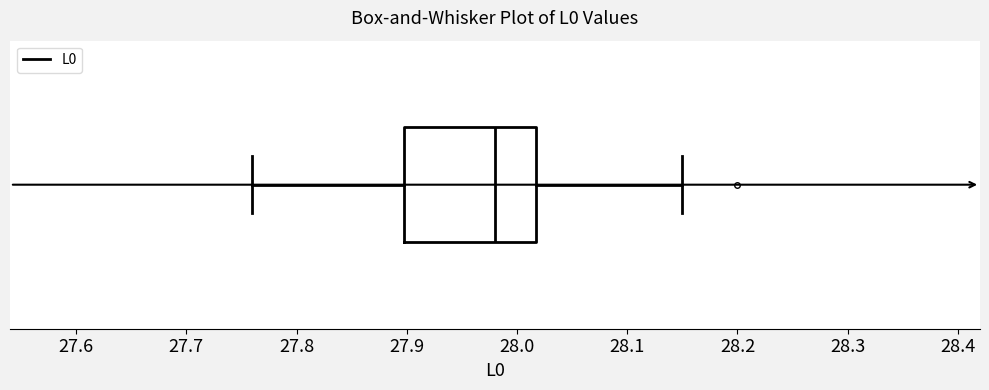

Read this box plot against the x-axis: the position of the median line, the range covered by the box, and the ends of both whiskers. The values are not printed on the chart, so give them approximately, as read against the axis.

median 27.98, box 27.90 to 28.02, whiskers 27.76 to 28.15